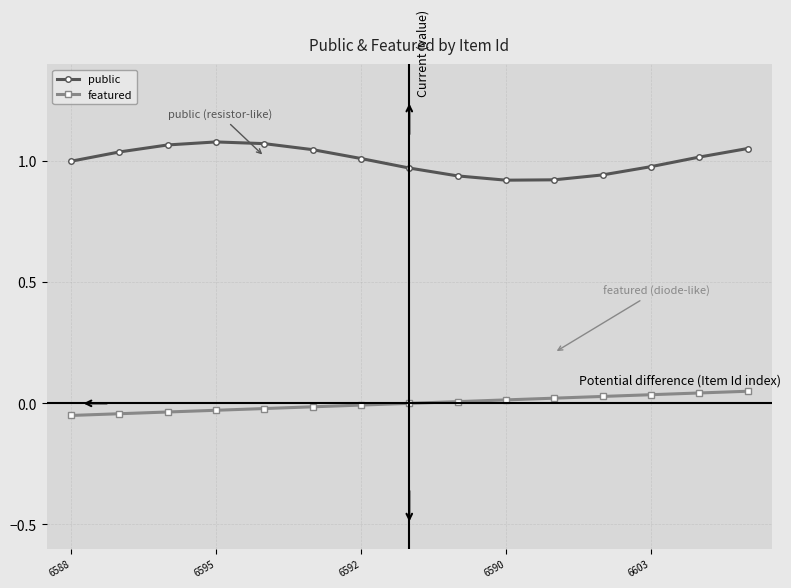

Rank the series by their average value, from lowest to highest.

featured, public